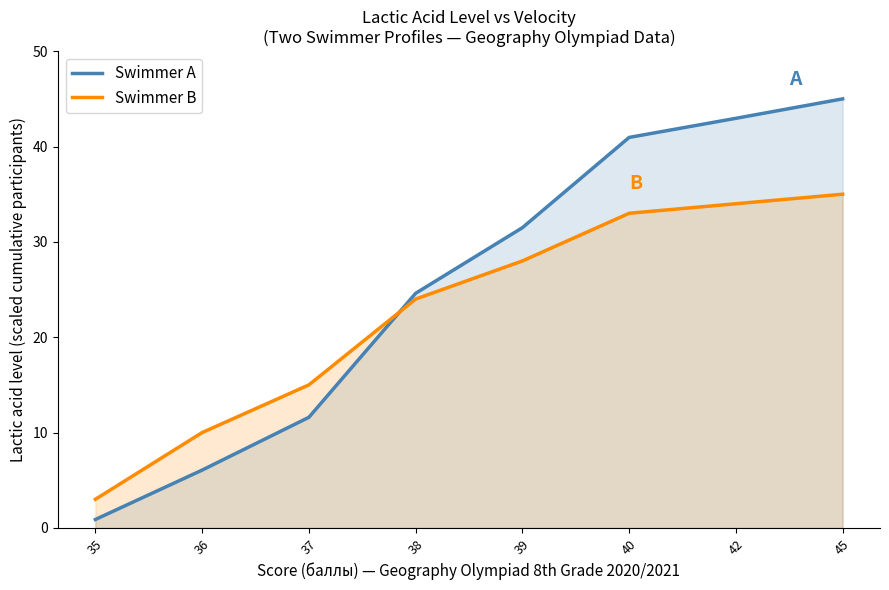

List the labels in order of Swimmer A value, smallest first.

35, 36, 37, 38, 39, 40, 42, 45